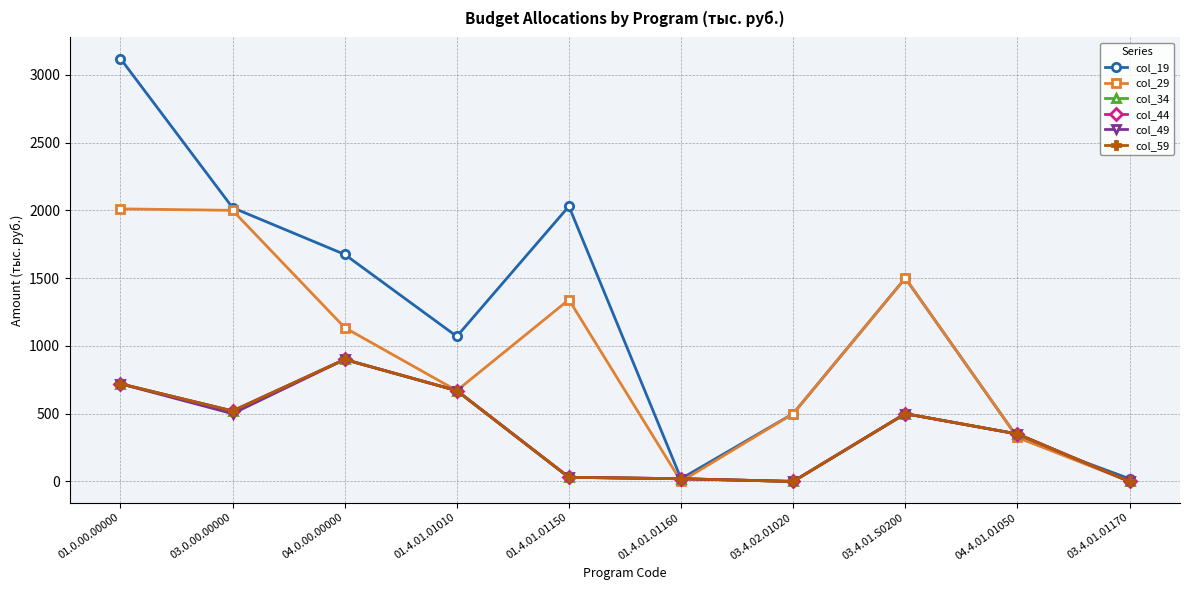

What is the label of the 7th point from the right?

01.4.01.01010